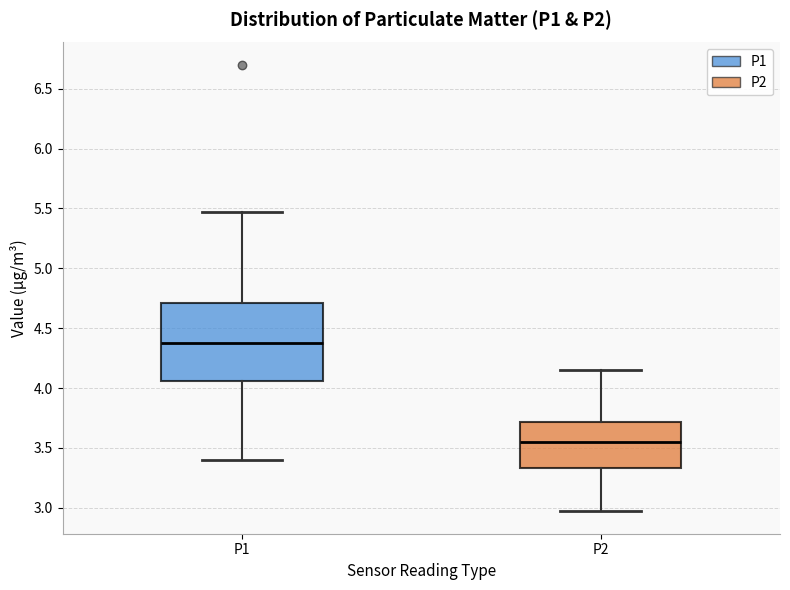

Comparing the boxes themselves (not the whiskers), which one is the tallest?

P1